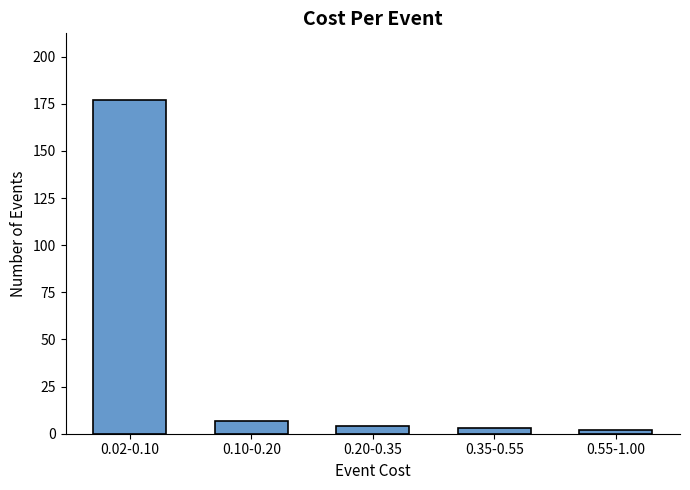

Reading left to right, list all the values displayed in this chart.

177	7	4	3	2